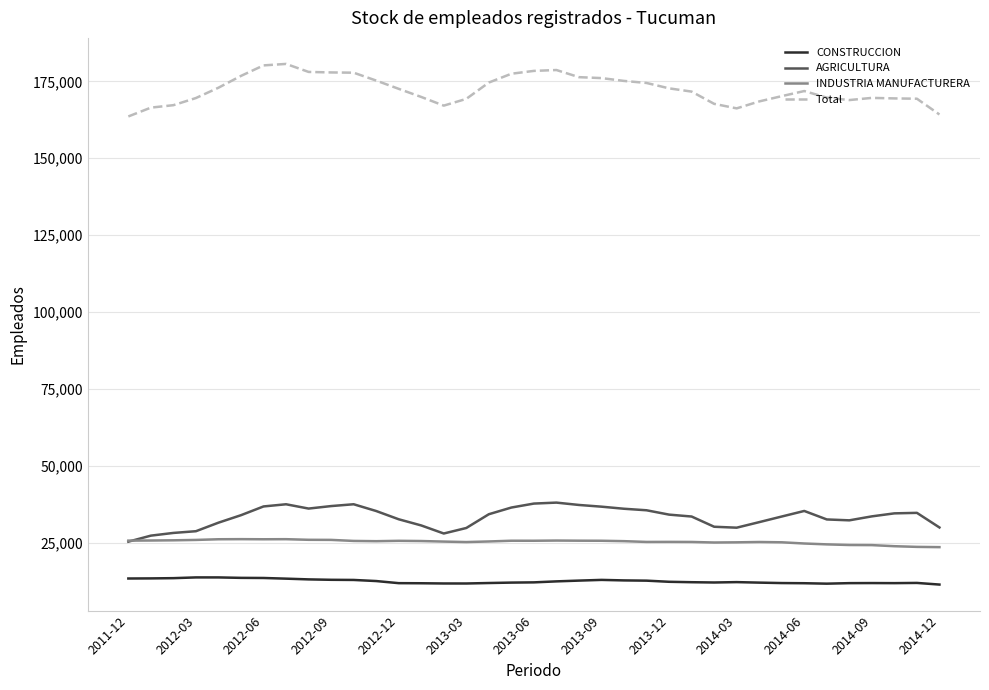

Which series has the largest total across all categories?

Total